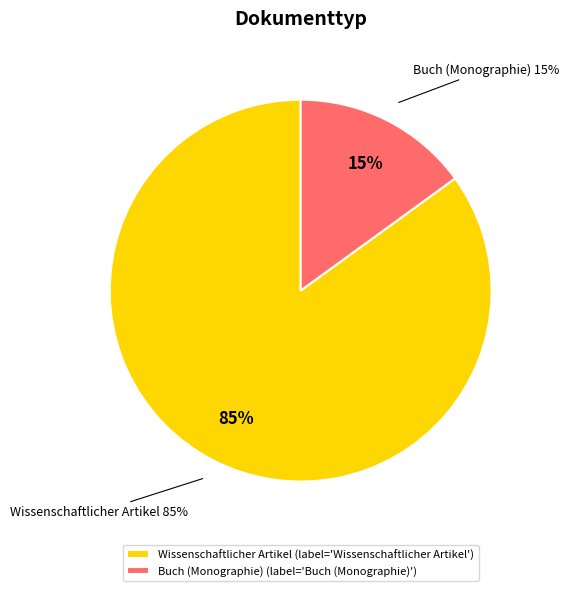

How many segments does this pie chart have?

2